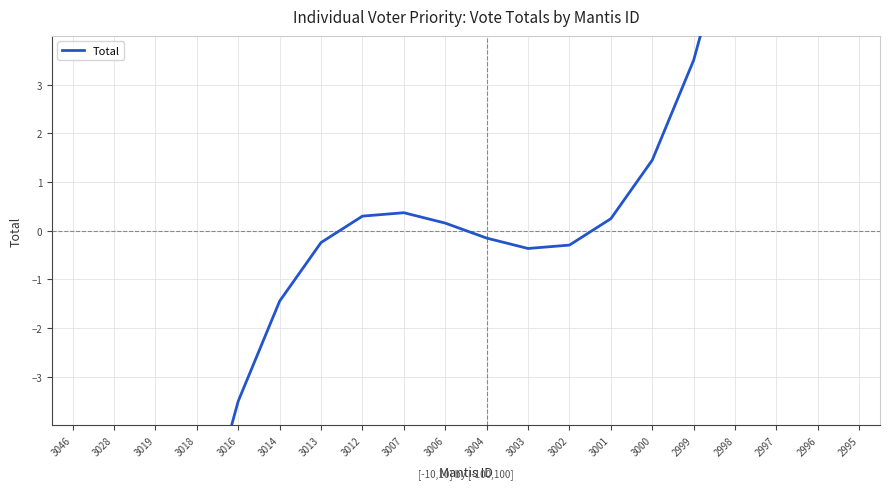

How many points are lower than both their immediate neighbors (excluding endpoints)?

1